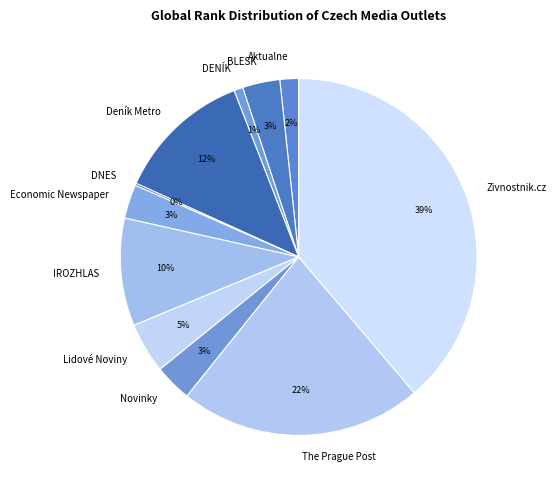

What is the largest slice in the pie chart?

Zivnostnik.cz